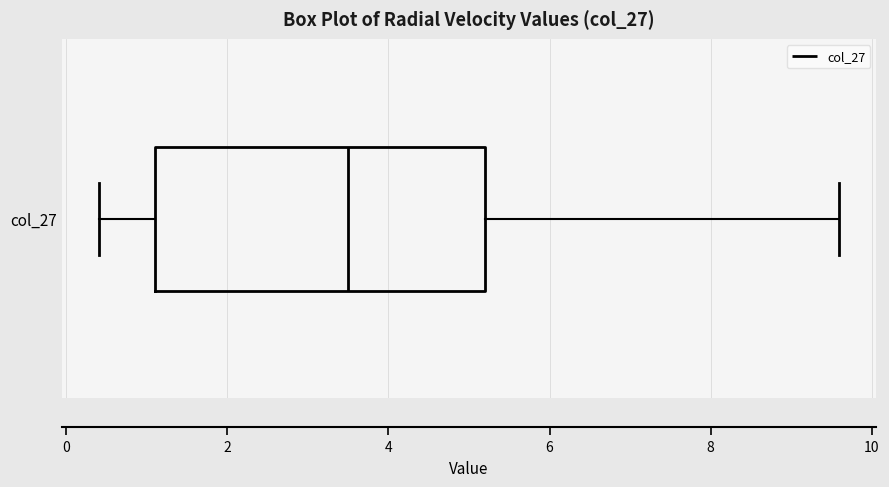

Where does the right whisker of the box for col_27 end on the x-axis? The values are not printed on the chart, so give them approximately, as read against the axis.

9.6